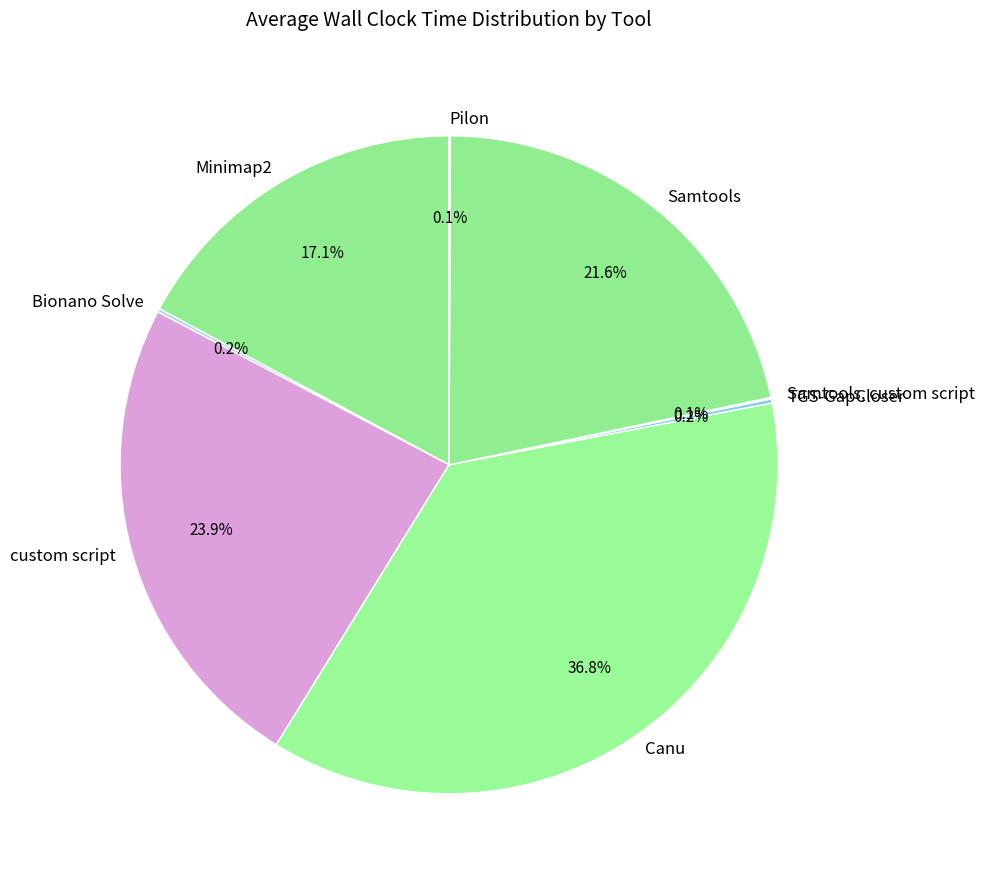

Does Canu account for over 50% of the chart?

No